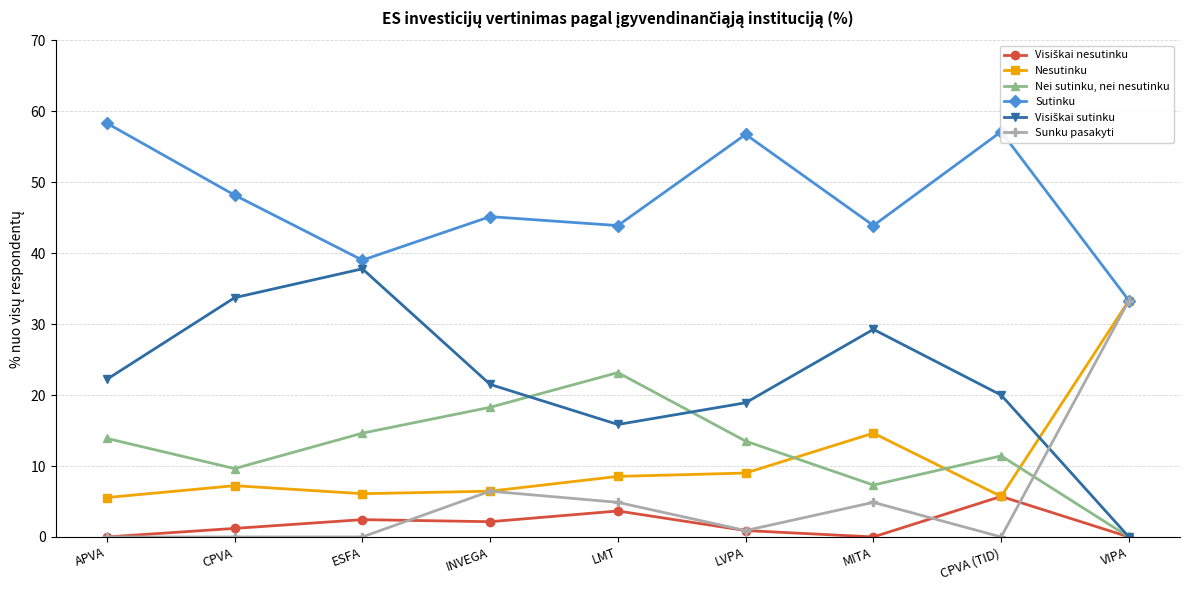

What is the label of the 7th point from the left?

MITA